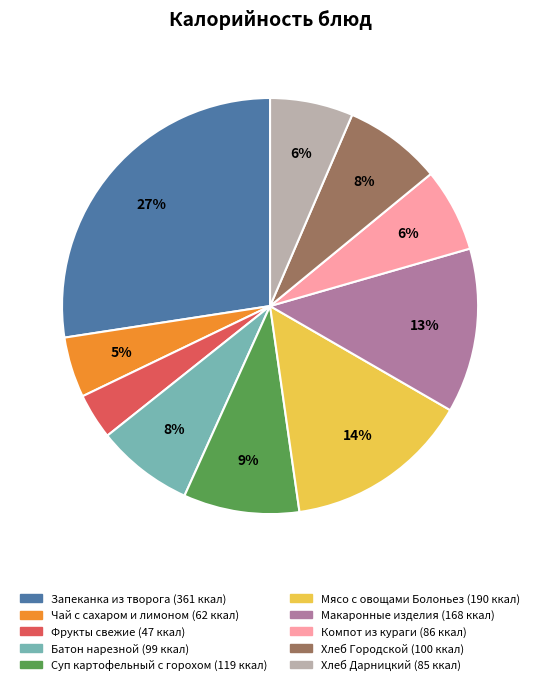

How many segments does this pie chart have?

10